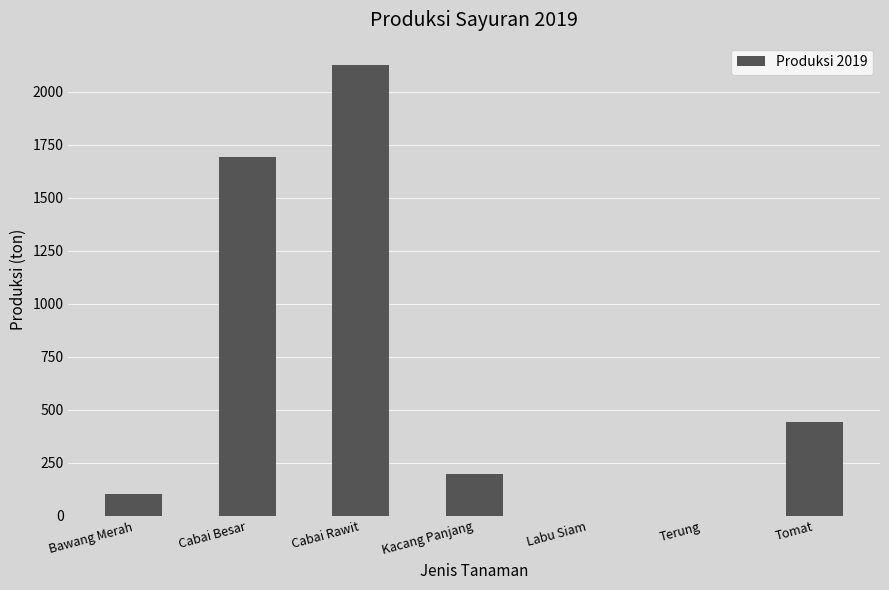

What is the sum of all values?

4559